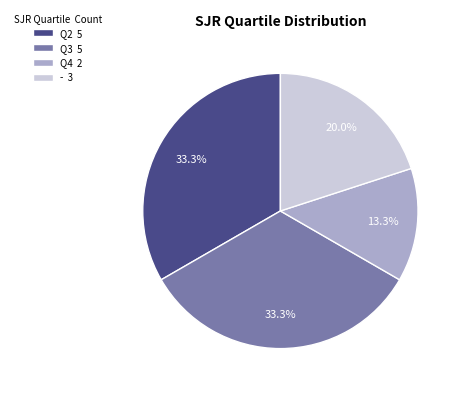

What is the smallest slice in the pie chart?

Q4